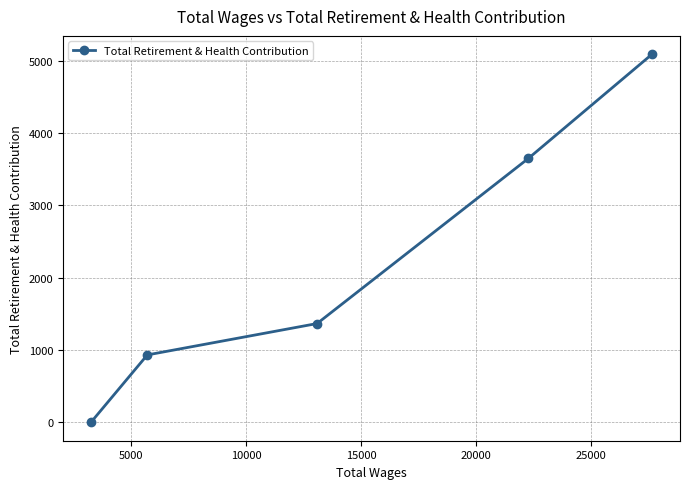

What is the greatest value displayed?

5089